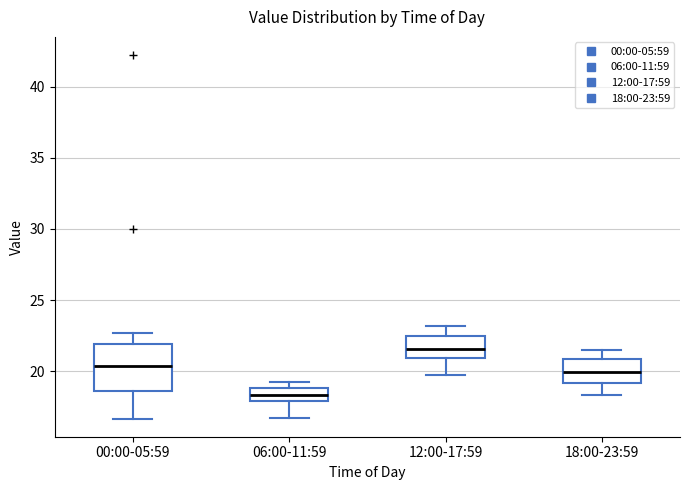

Reading left to right, transcribe this box plot: for each box, give where its median line is, the range the box spans, and where its two whiskers end, as read against the y-axis. The values are not printed on the chart, so give them approximately, as read against the axis.

00:00-05:59: median 20.5, box 18.5 to 22.0, whiskers 16.5 to 22.5
06:00-11:59: median 18.5, box 18.0 to 19.0, whiskers 16.5 to 19.5
12:00-17:59: median 21.5, box 21.0 to 22.5, whiskers 20.0 to 23.0
18:00-23:59: median 20.0, box 19.0 to 21.0, whiskers 18.5 to 21.5